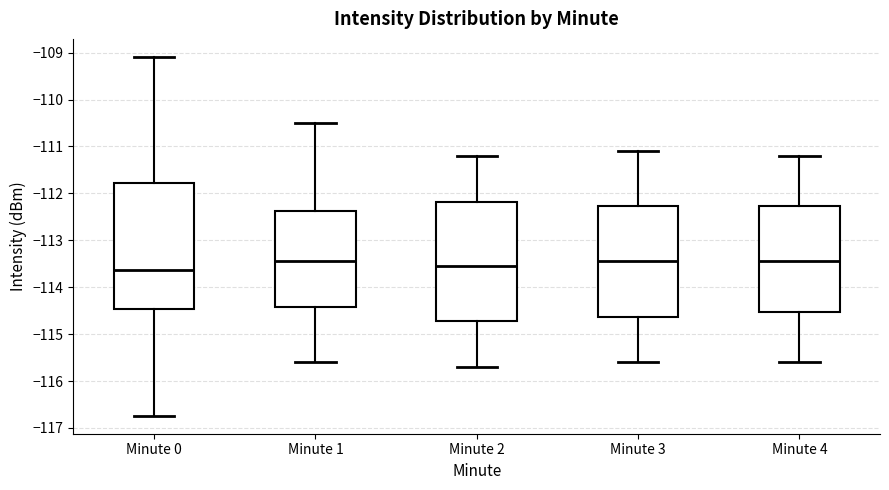

Reading left to right, read every box against the y-axis: the position of its median line, the range the box covers, and the ends of its whiskers. The values are not printed on the chart, so give them approximately, as read against the axis.

Minute 0: median -113.6, box -114.5 to -111.8, whiskers -116.7 to -109.1
Minute 1: median -113.4, box -114.4 to -112.4, whiskers -115.6 to -110.5
Minute 2: median -113.5, box -114.7 to -112.2, whiskers -115.7 to -111.2
Minute 3: median -113.4, box -114.6 to -112.3, whiskers -115.6 to -111.1
Minute 4: median -113.4, box -114.5 to -112.3, whiskers -115.6 to -111.2